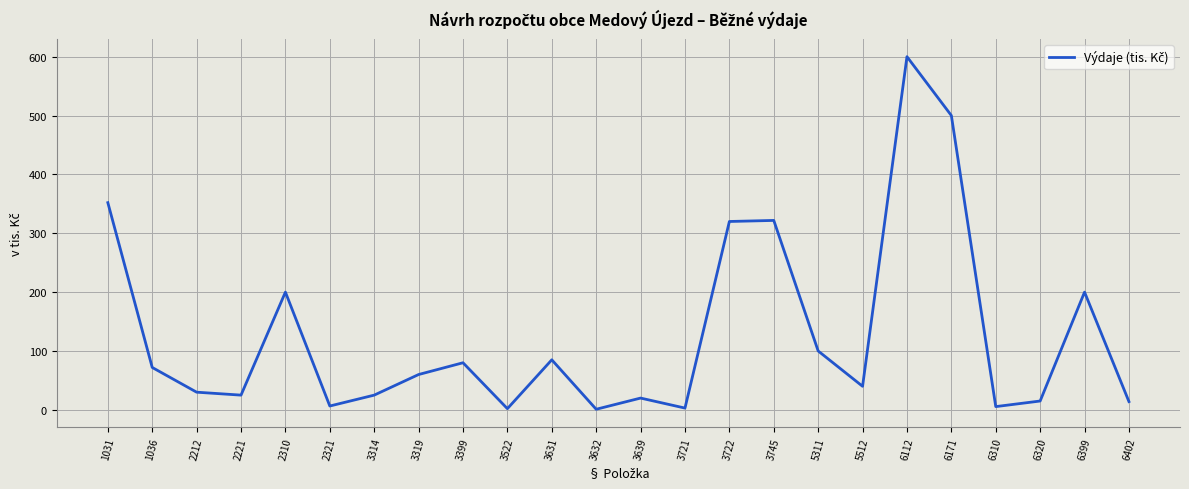

What is the change in value from 1031 to 1036?

-280.0